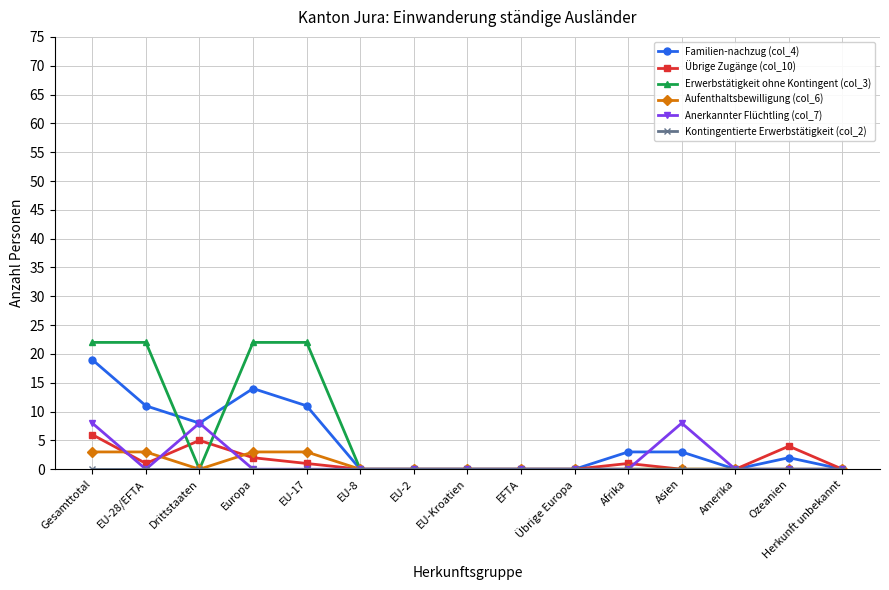

True or false: Anerkannter Flüchtling (col_7) has more than 1 points higher than both neighbors.

True